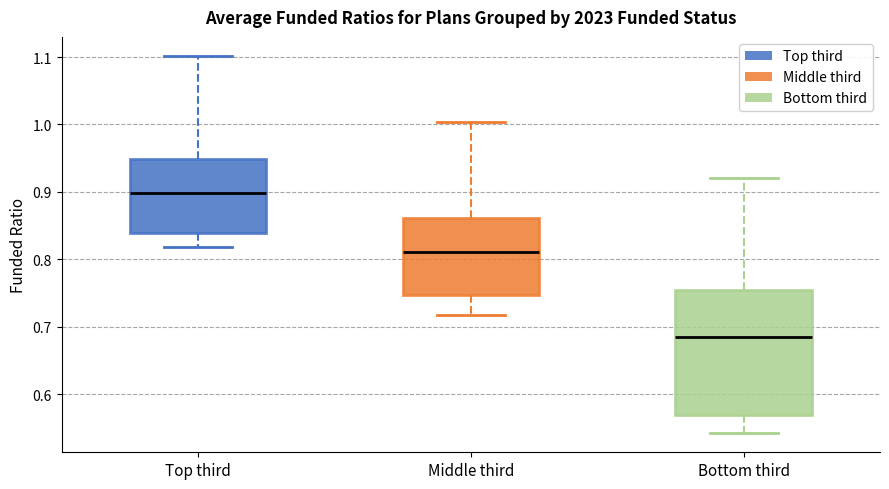

Which box is the tallest, from its lower edge to its upper edge?

Bottom third